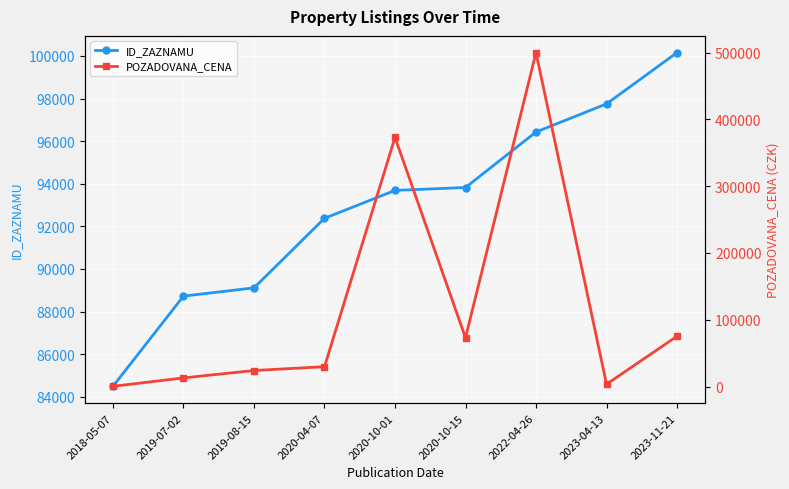

What is the value of the POZADOVANA_CENA point at the 5th from the left?

373000